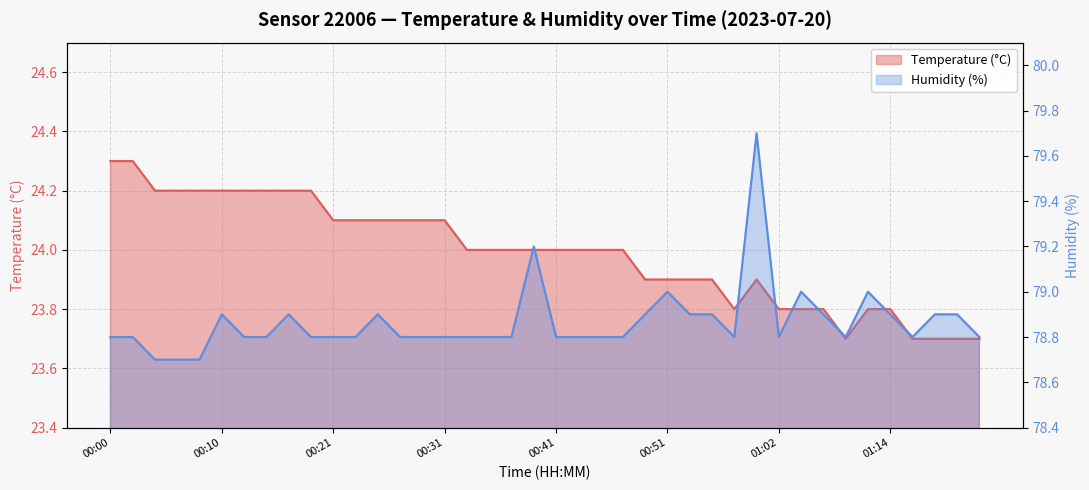

Which category has the lowest value across all series?

01:10